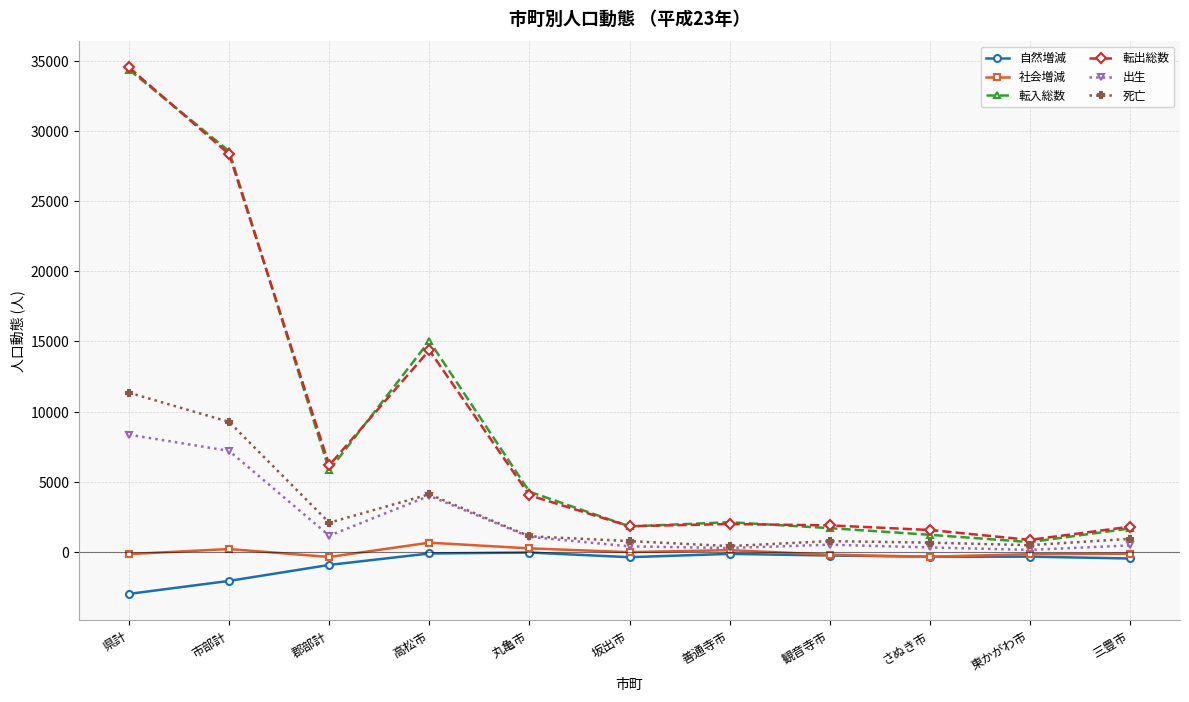

Where is the first local minimum for 転入総数?

郡部計